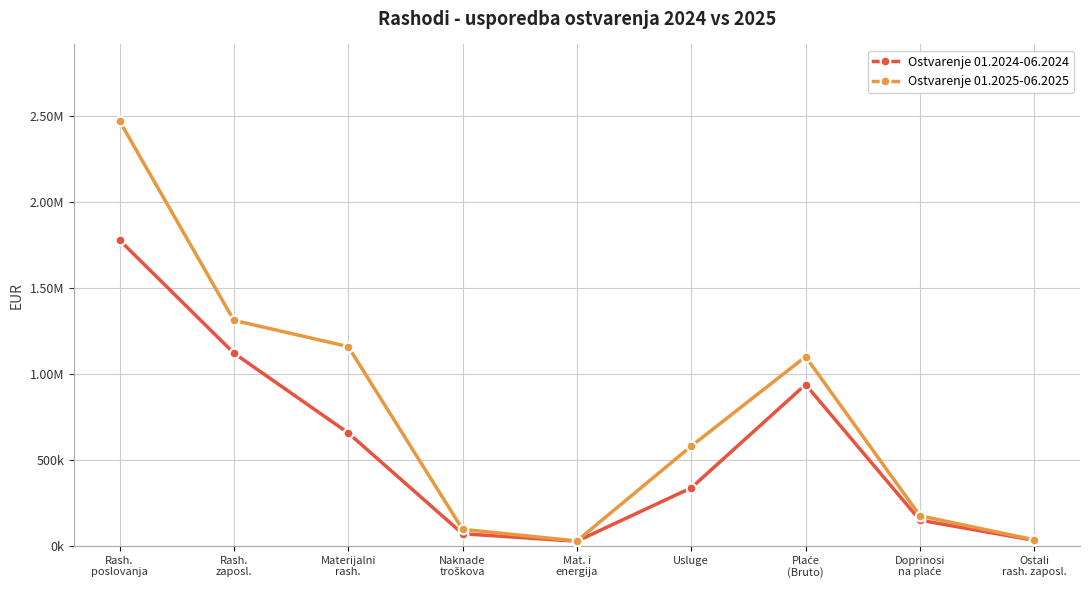

At which category does Ostvarenje 01.2025-06.2025 reach its first local valley?

Mat. i
energija